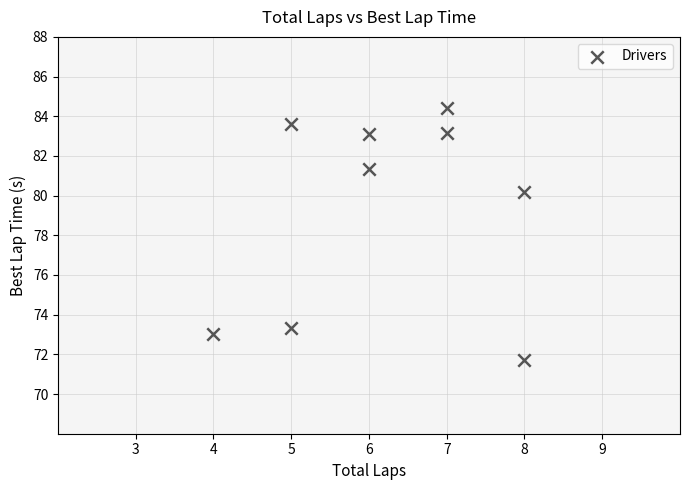

What is the range of Y values (max minus min)?

12.7